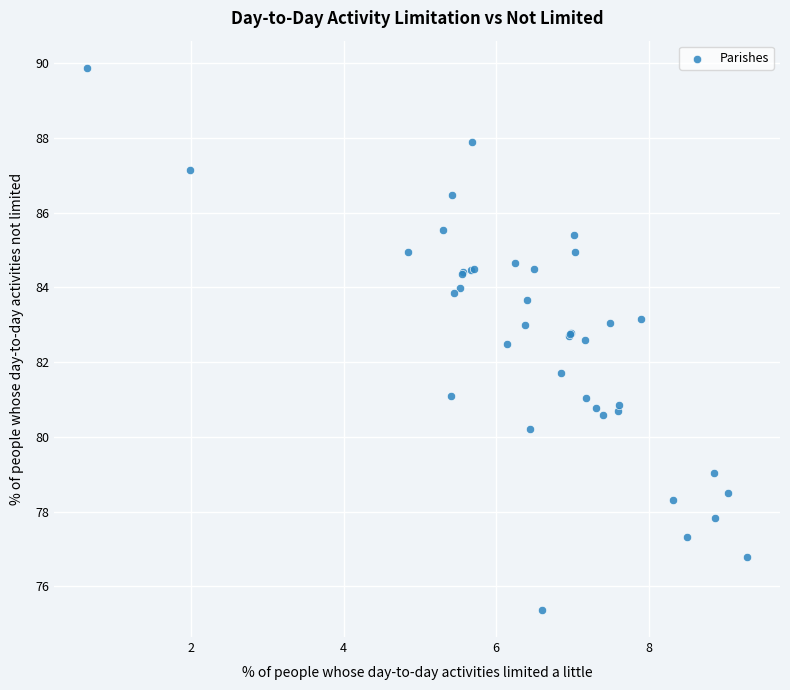

What Y value in the scatter plot is closest to 82?

81.7